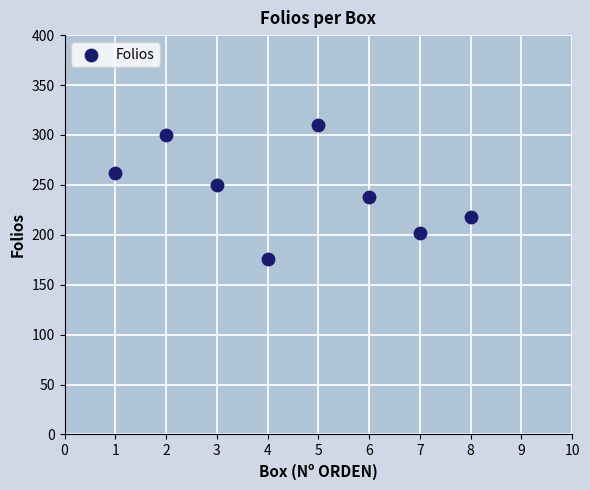

What is the range of X values (max minus min)?

7